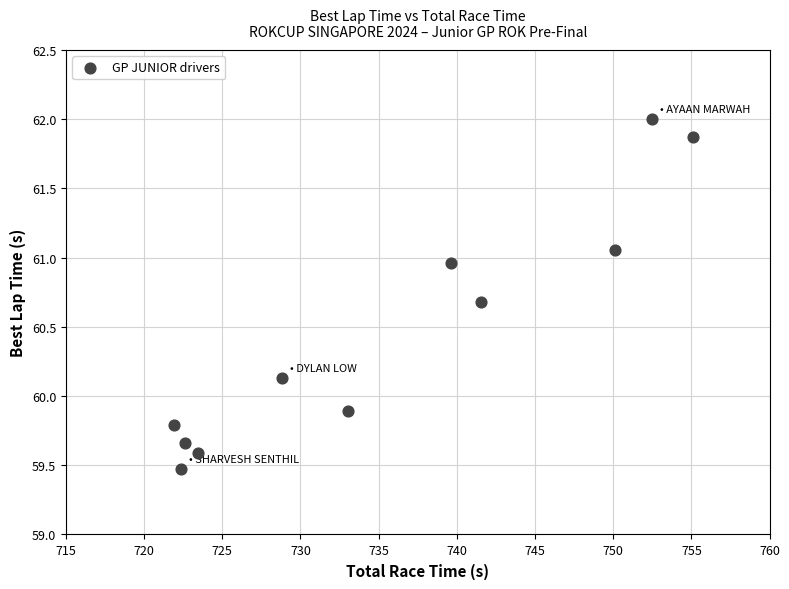

What is the average Y value?

60.5